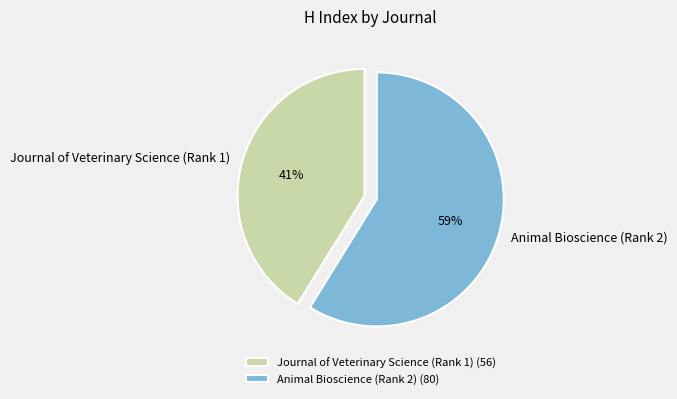

To the nearest percent, what portion does Journal of Veterinary Science (Rank 1) represent?

41%